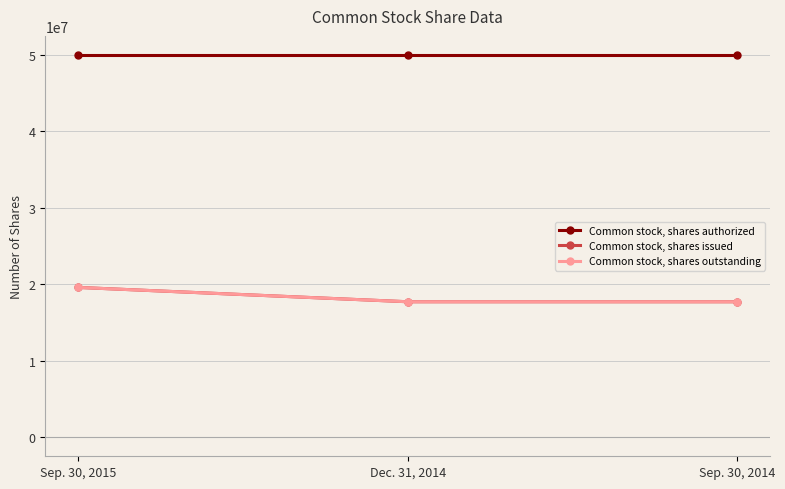

What is the maximum value shown in the chart?

50000000